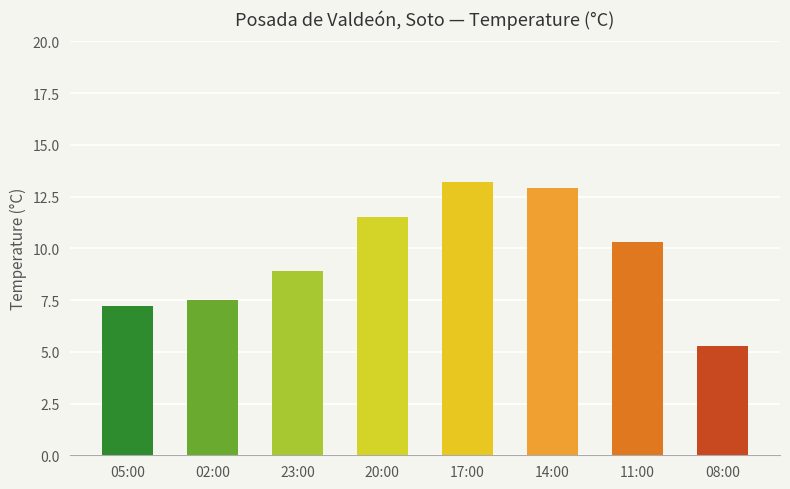

What is the difference between the second highest and second lowest values?

5.7